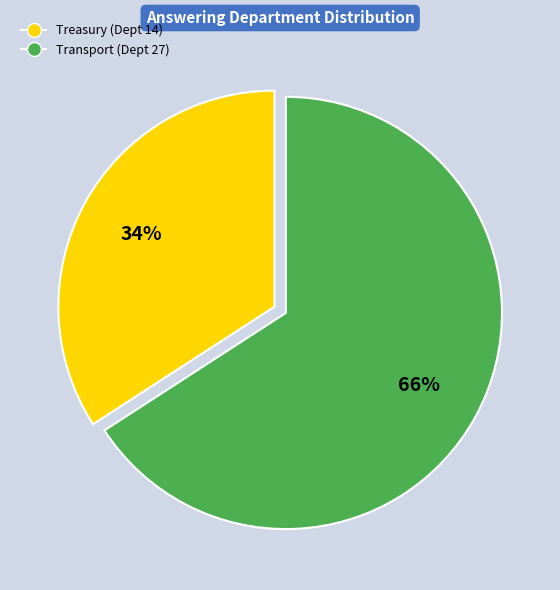

Is it true that Treasury (Dept 14) is 48% of the pie?

False